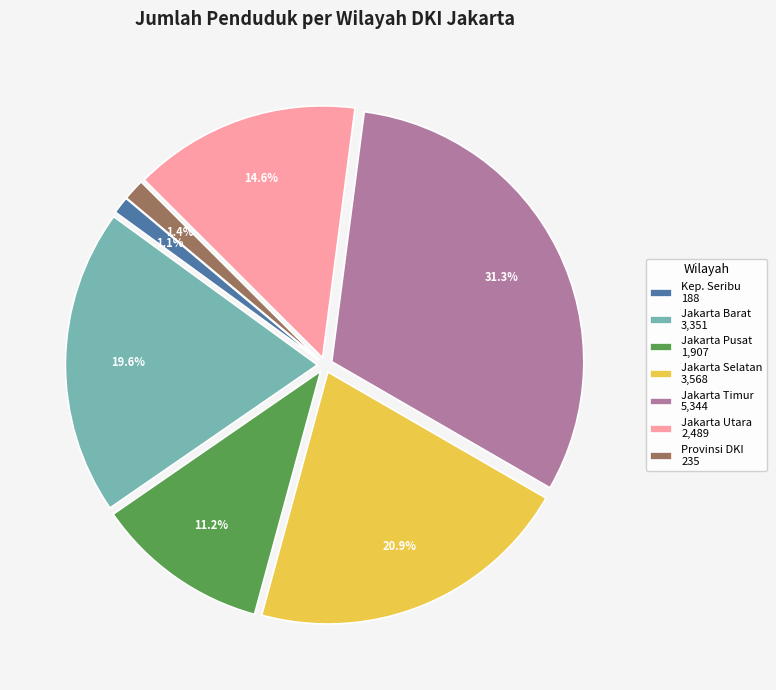

Is the sum of Jakarta Pusat 1,907 and Jakarta Timur 5,344 greater than half?

No